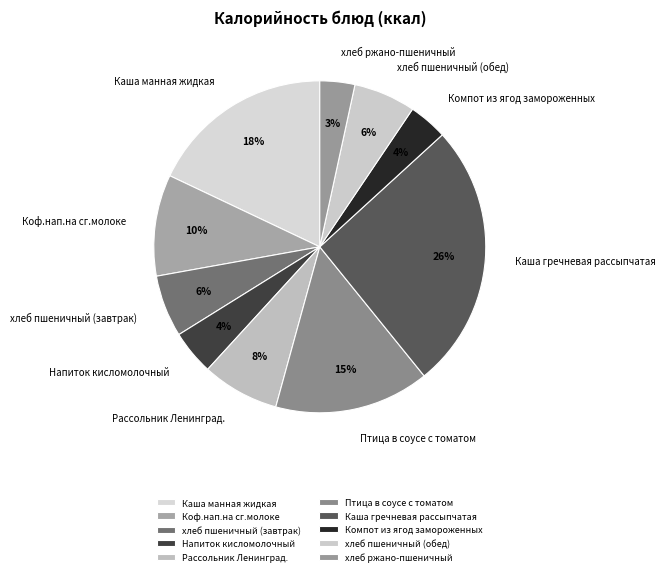

To the nearest percent, what percentage of the pie is Птица в соусе с томатом?

15%